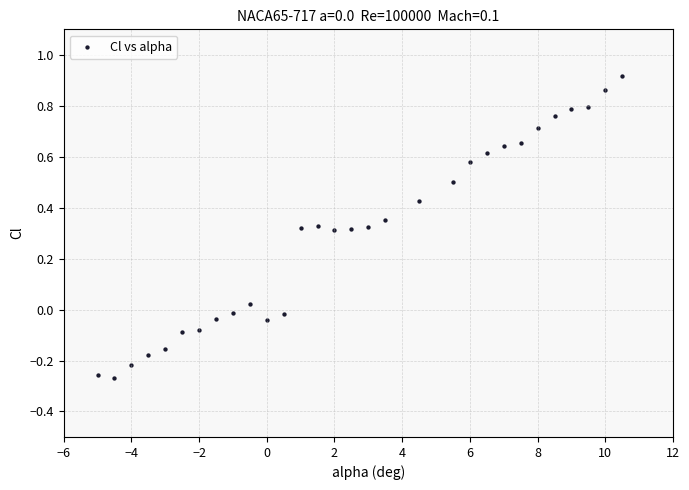

What is the range of Y values (max minus min)?

1.2